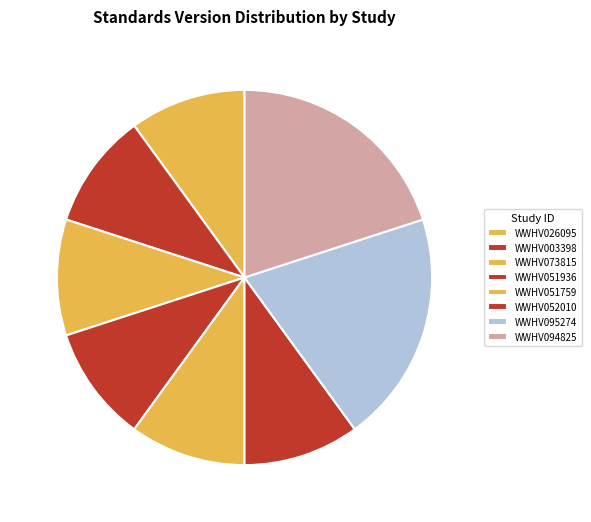

What is the change in value from WWHV073815 to WWHV094825?

+1